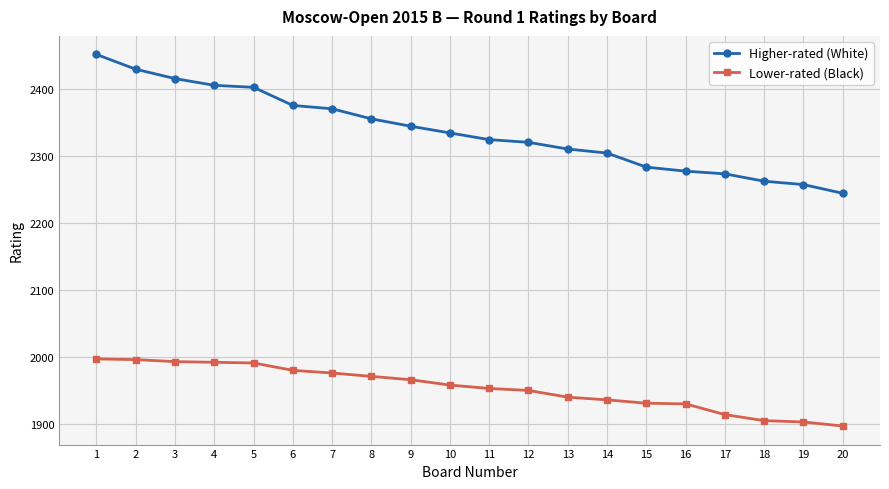

Which series has the largest range (max minus min)?

Higher-rated (White)